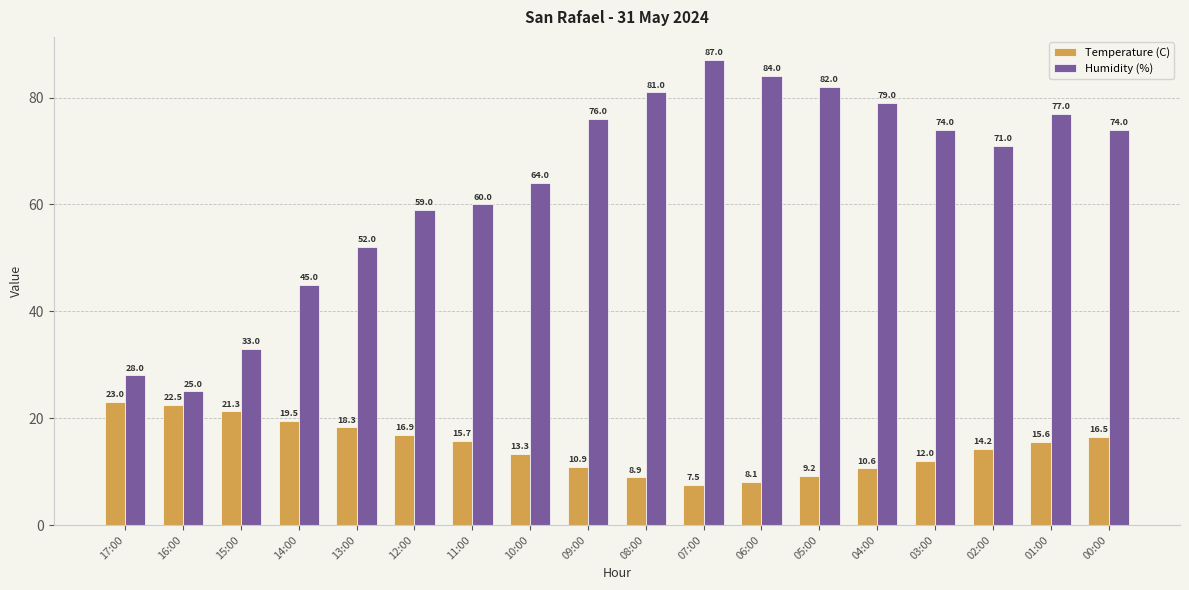

What are all the series names shown in the legend?

Temperature (C), Humidity (%)